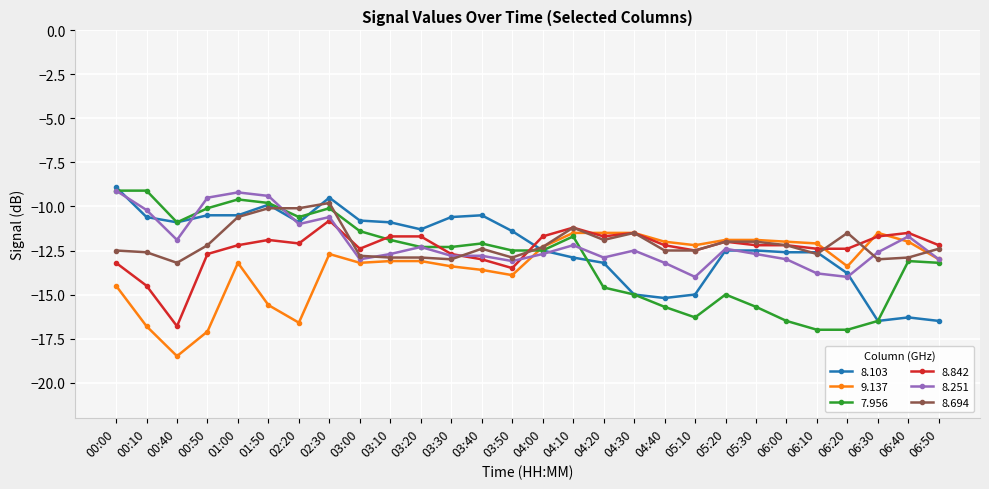

Which series changed the most between 00:50 and 04:30?

9.137